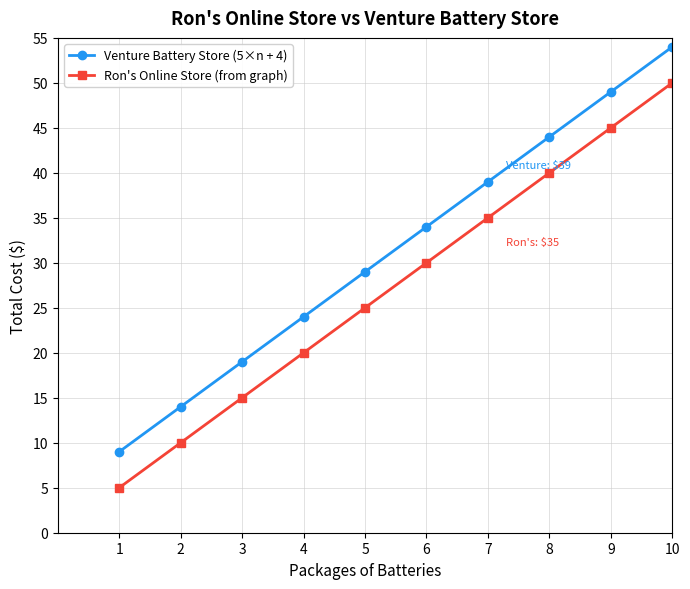

Rank the series by their maximum value, from lowest to highest.

Ron's Online Store (from graph), Venture Battery Store (5×n + 4)